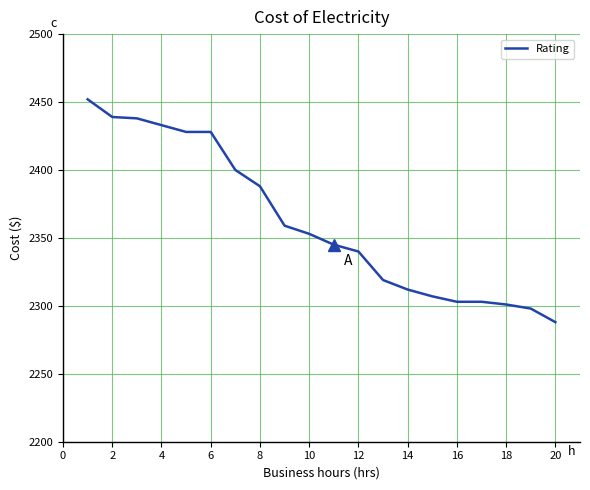

What is the minimum value shown in the chart?

2288